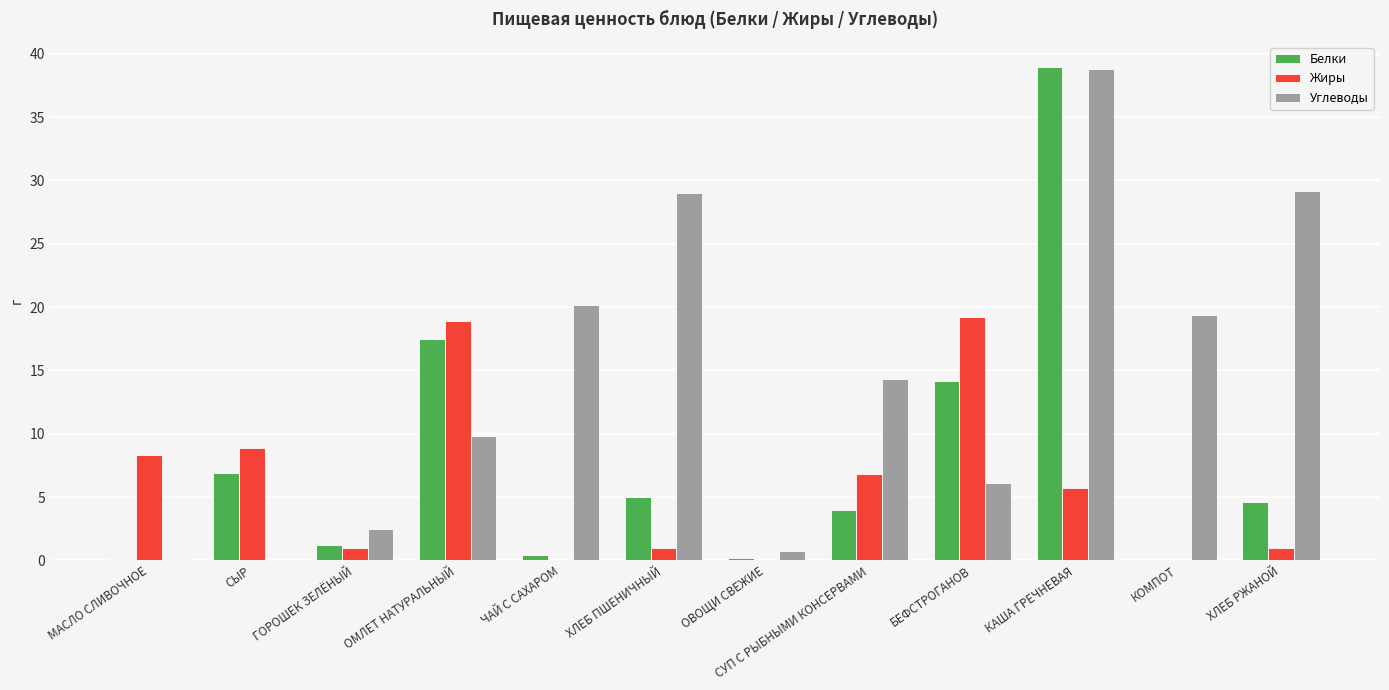

Between ЧАЙ С САХАРОМ and ОВОЩИ СВЕЖИЕ, which series saw the biggest shift?

Углеводы